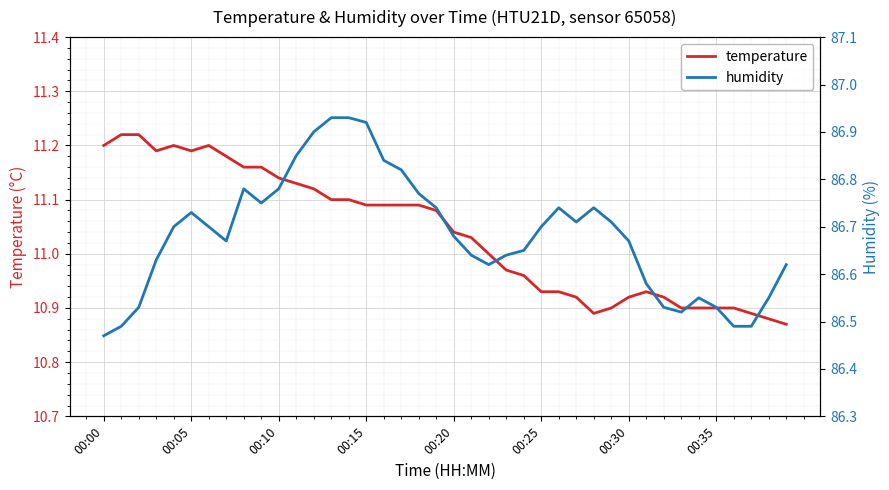

The temperature series shows 19.0 at 00:05. True or false?

False